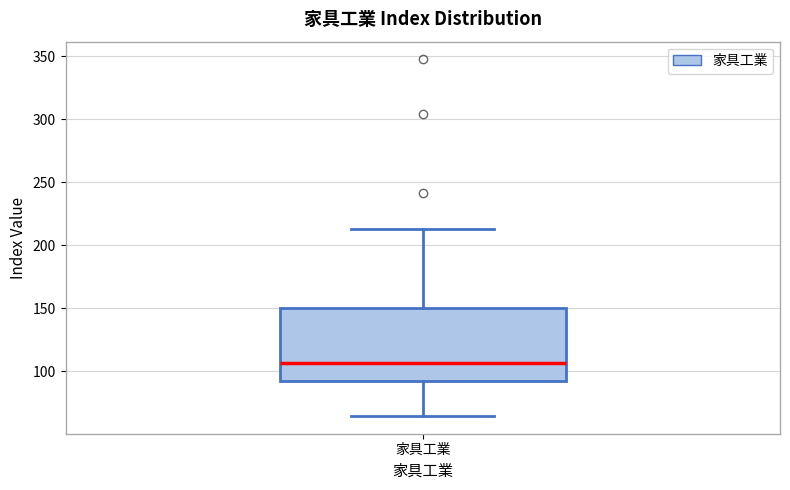

Where does the upper whisker of the box for 家具工業 end on the y-axis? The values are not printed on the chart, so give them approximately, as read against the axis.

215